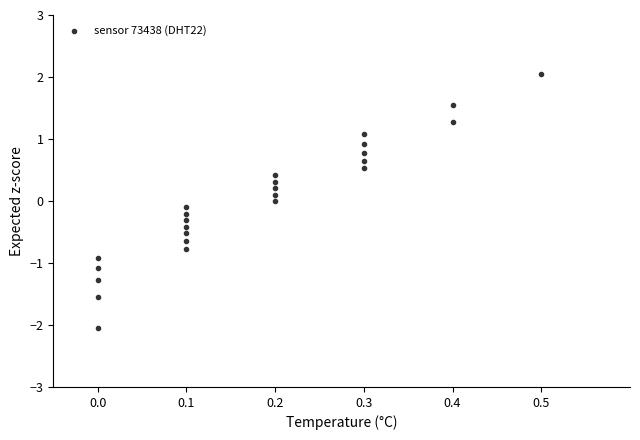

What is the range of X values (max minus min)?

0.5